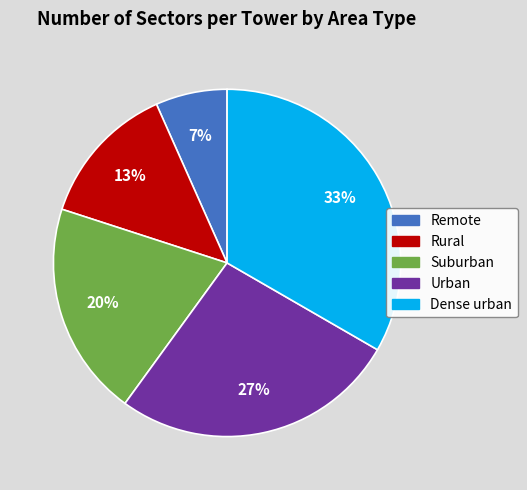

Which category has the smallest portion of the pie?

Remote